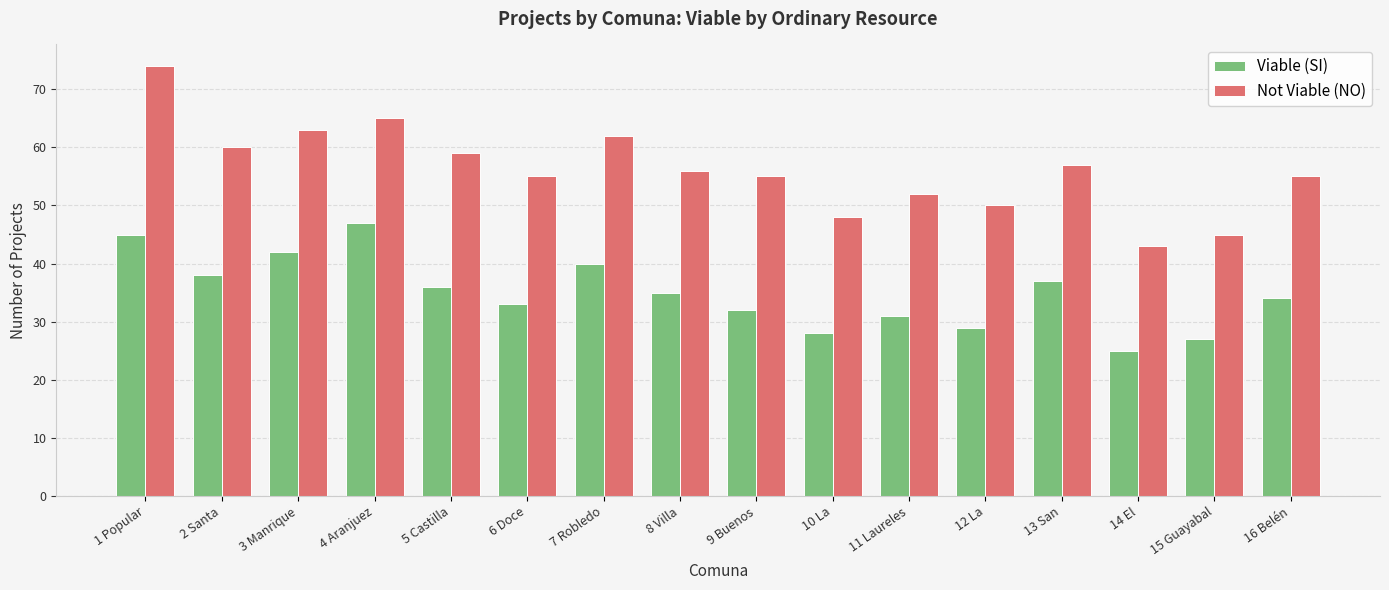

True or false: Not Viable (NO) has a value of 29 at 13 San.

False